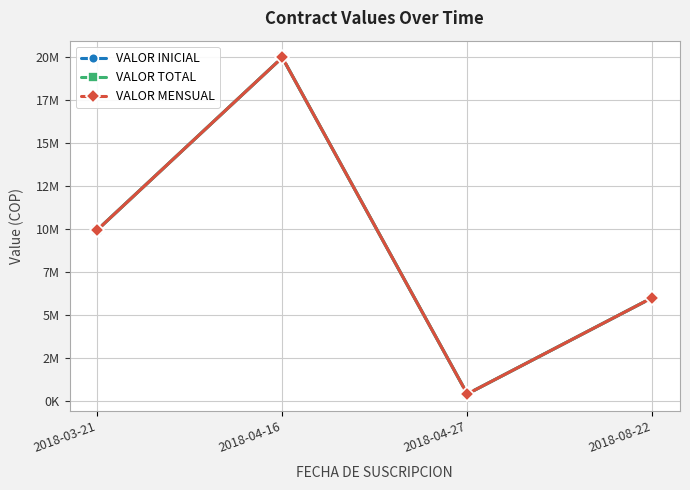

At which label does VALOR TOTAL reach its minimum?

2018-04-27